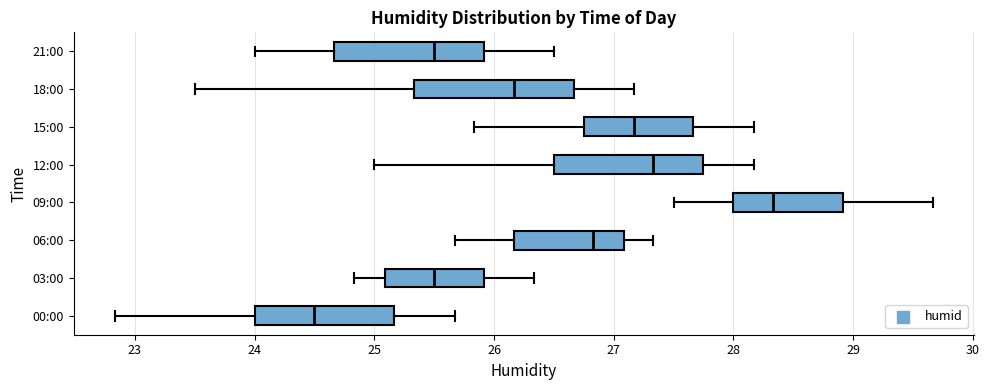

Reading bottom to top, transcribe this box plot: for each box, give where its median line is, the range the box spans, and where its two whiskers end, as read against the x-axis. The values are not printed on the chart, so give them approximately, as read against the axis.

00:00: median 24.5, box 24.0 to 25.2, whiskers 22.8 to 25.7
03:00: median 25.5, box 25.1 to 25.9, whiskers 24.8 to 26.3
06:00: median 26.8, box 26.2 to 27.1, whiskers 25.7 to 27.3
09:00: median 28.3, box 28.0 to 28.9, whiskers 27.5 to 29.7
12:00: median 27.3, box 26.5 to 27.8, whiskers 25.0 to 28.2
15:00: median 27.2, box 26.8 to 27.7, whiskers 25.8 to 28.2
18:00: median 26.2, box 25.3 to 26.7, whiskers 23.5 to 27.2
21:00: median 25.5, box 24.7 to 25.9, whiskers 24.0 to 26.5